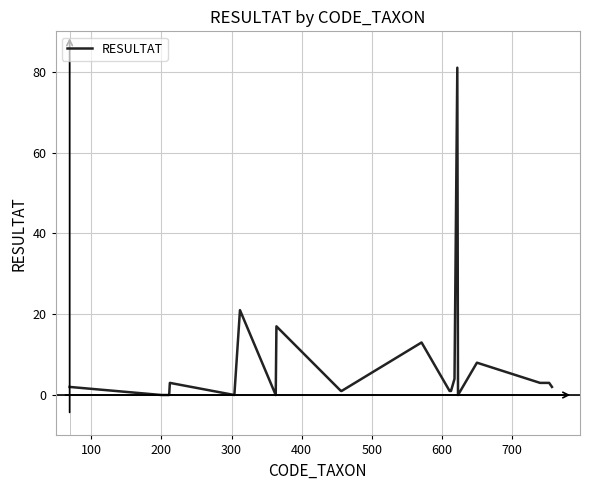

What is the sum of all values?

161